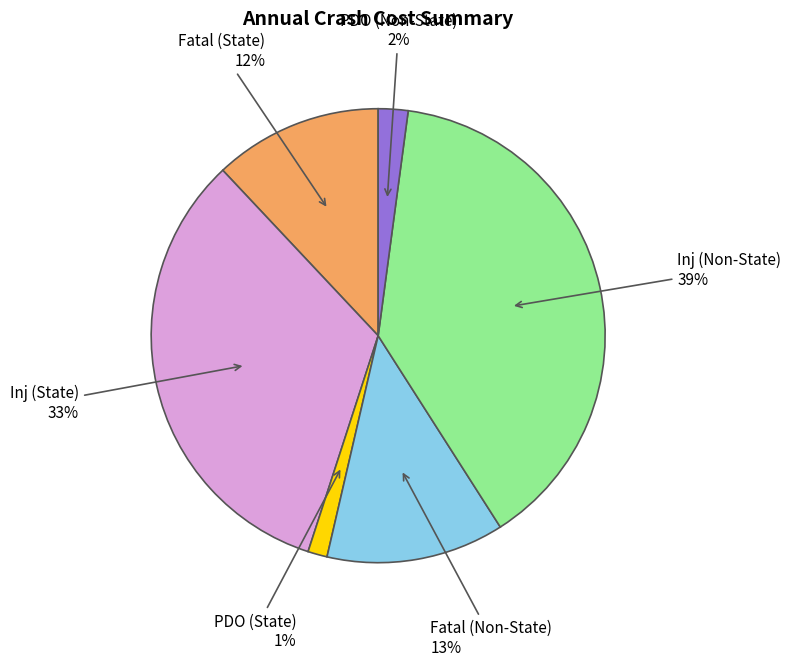

To the nearest percent, what is the average slice percentage?

17%